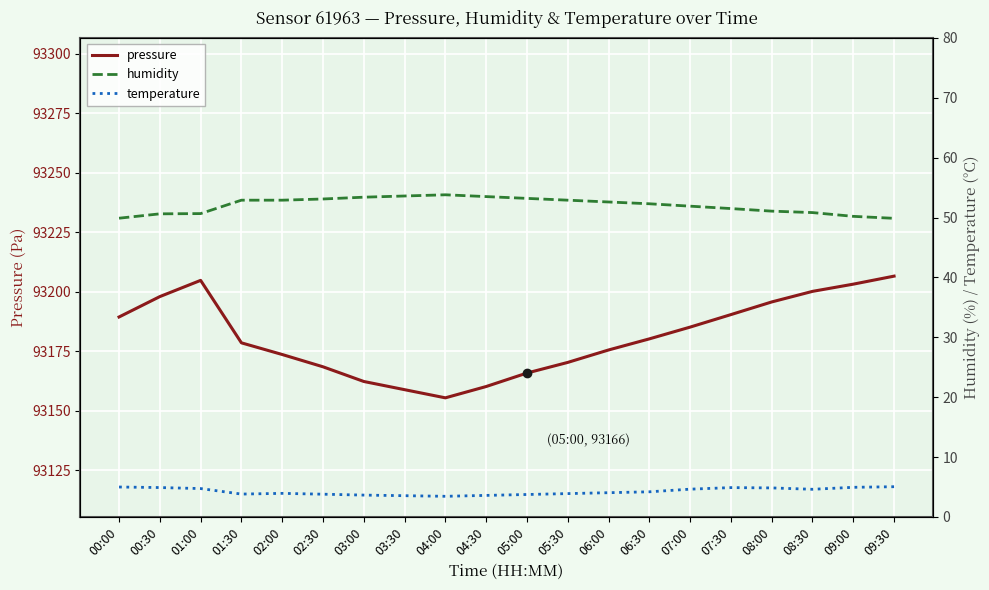

Rank the series by their maximum value, from lowest to highest.

temperature, humidity, pressure